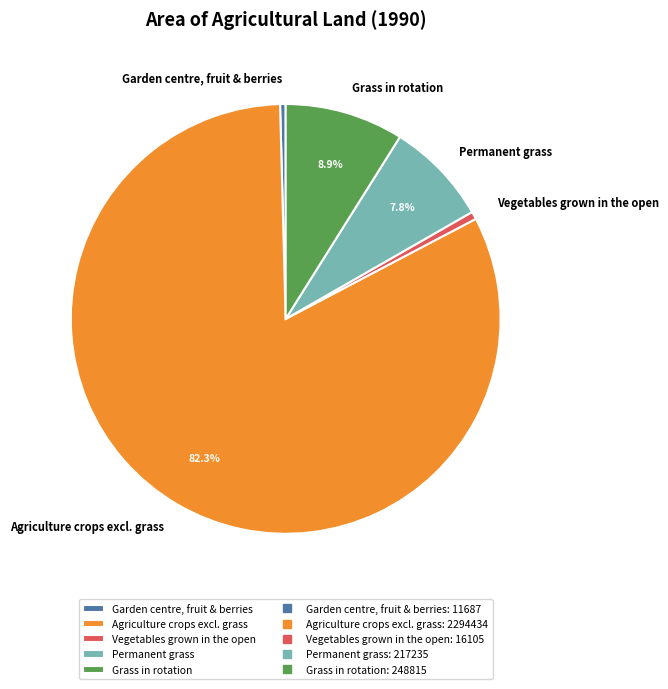

Which has a higher value, Grass in rotation or Permanent grass?

Grass in rotation